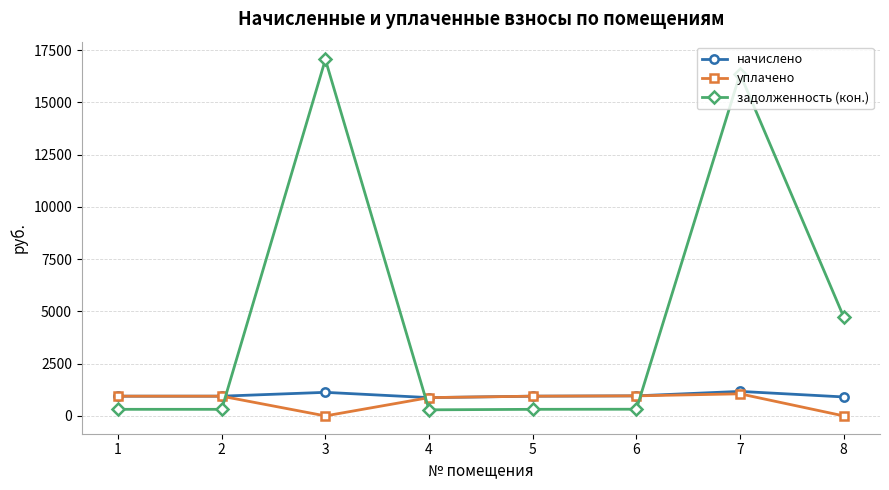

Where is the first local minimum for уплачено?

3